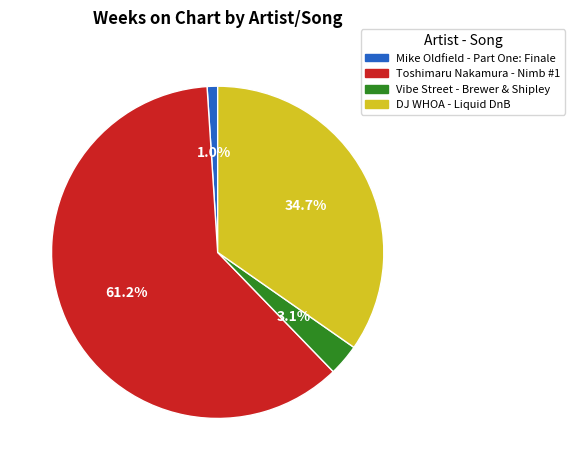

What is the majority slice?

Toshimaru Nakamura - Nimb #1